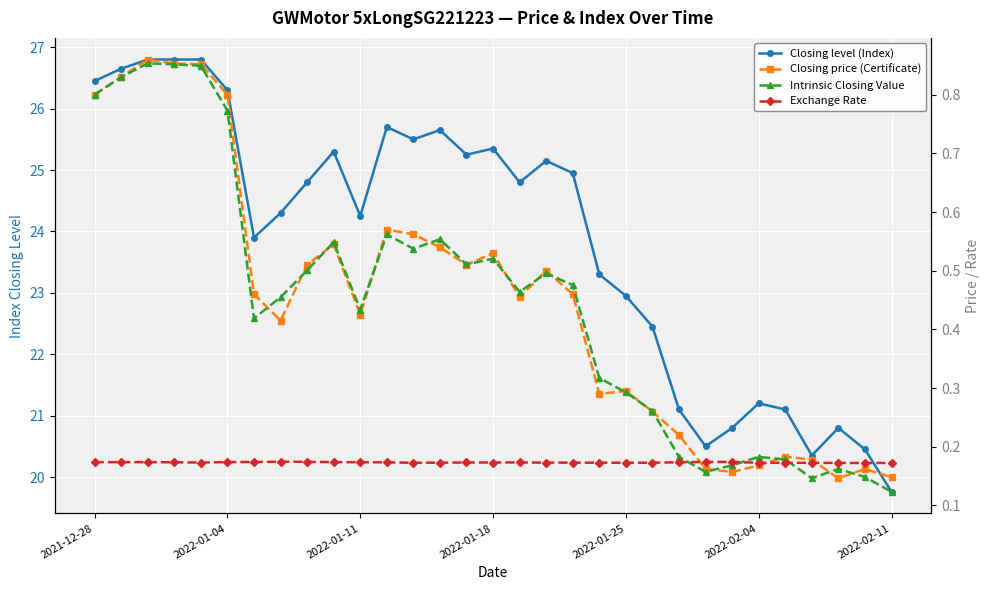

What is the average value of the Exchange Rate series?

0.2